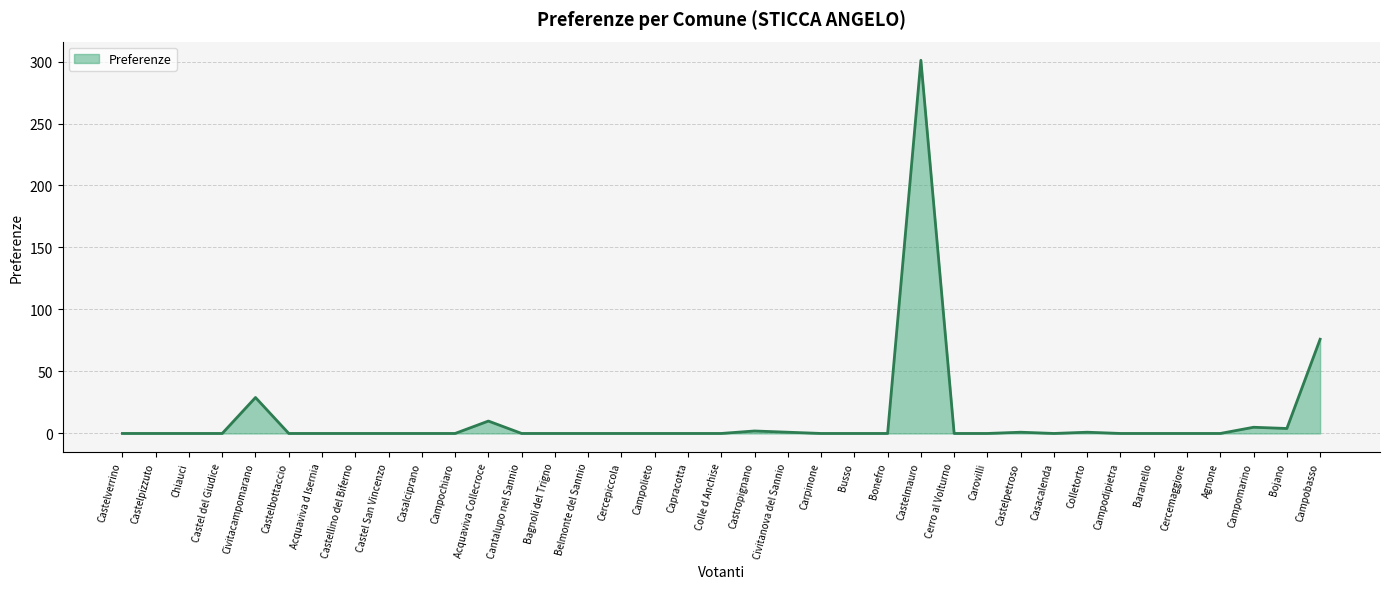

True or false: the data shows 13 at Civitacampomarano.

False